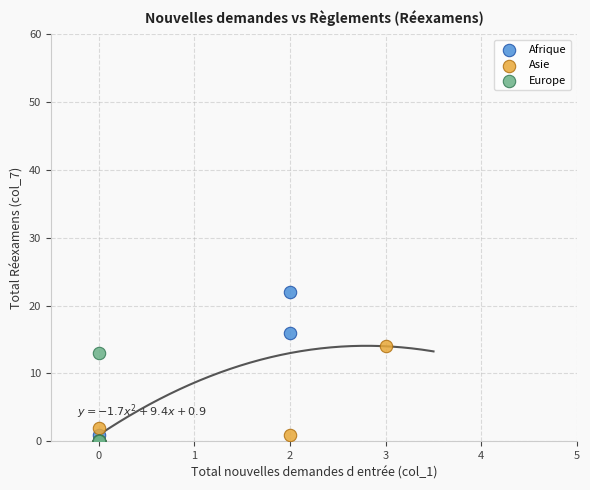

Which series reaches the maximum Y coordinate?

Afrique